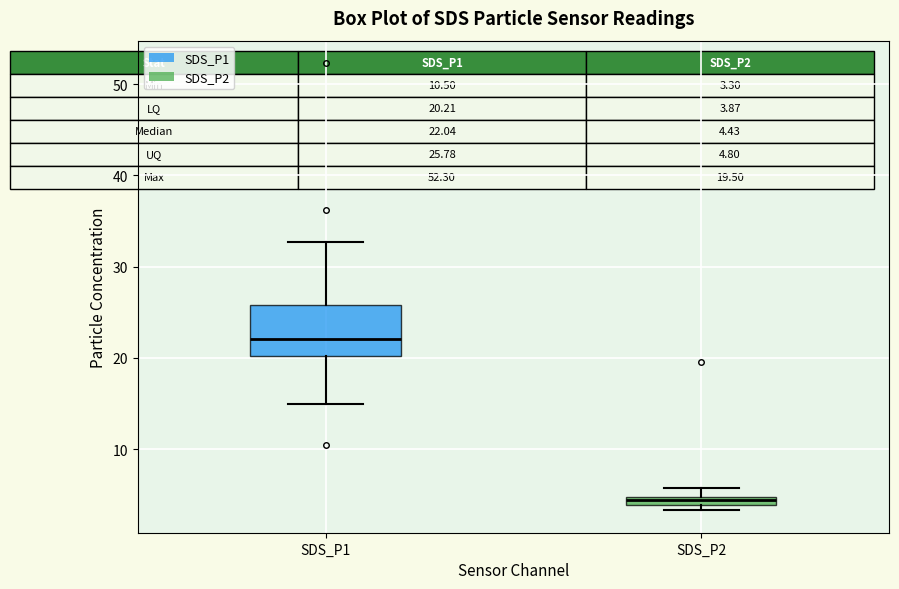

Which box is the tallest, from its lower edge to its upper edge?

SDS_P1